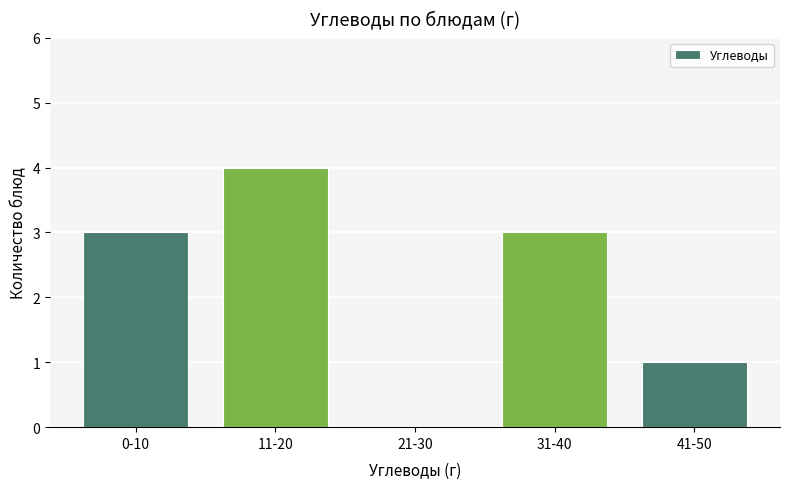

Reading left to right, list all the values displayed in this chart.

0-10=3	11-20=4	21-30=0	31-40=3	41-50=1